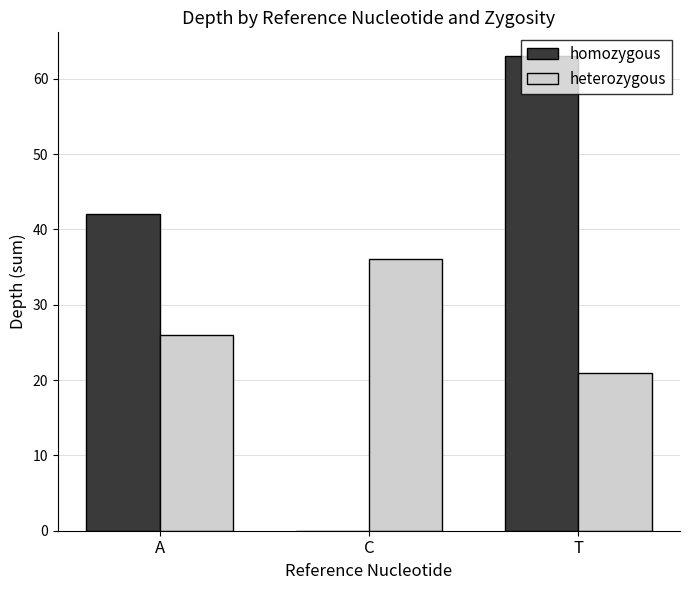

What is the difference between the homozygous values at A and C?

42